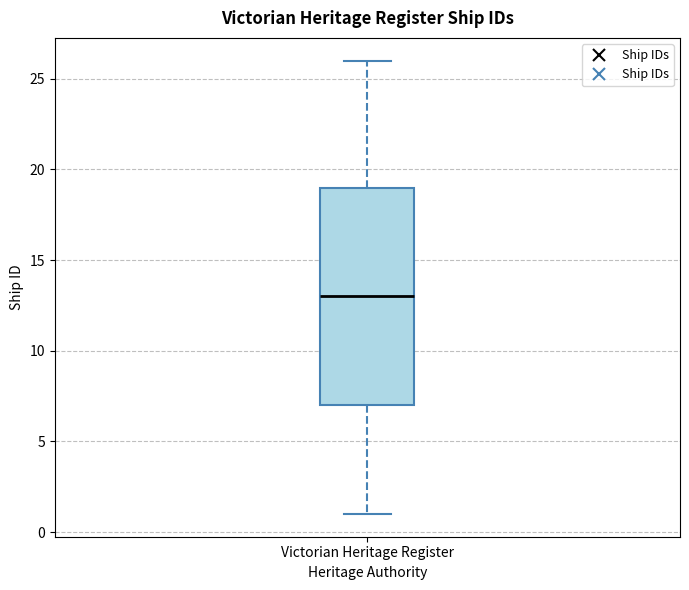

Where is the upper edge of the box for Victorian Heritage Register on the y-axis? The values are not printed on the chart, so give them approximately, as read against the axis.

19